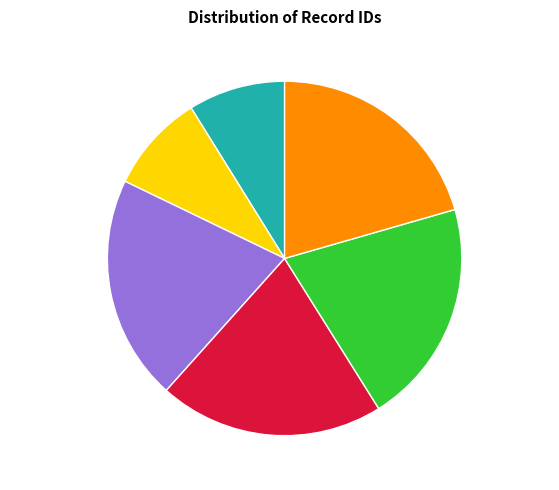

Is there any slice that represents more than half of the pie?

No